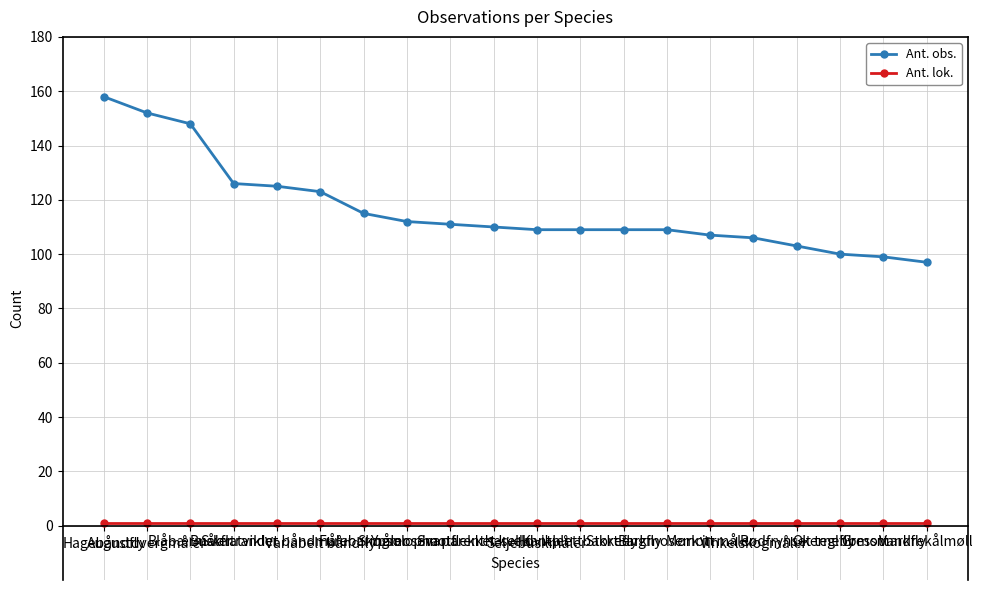

What is the sum of the Ant. obs. values at Buskflatvikler and Okernebbmott?

226